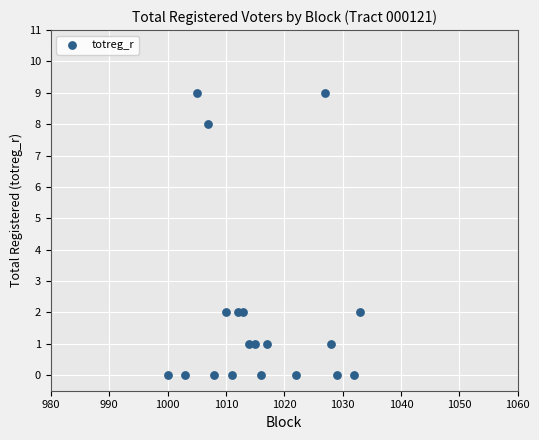

What is the range of X values (max minus min)?

33